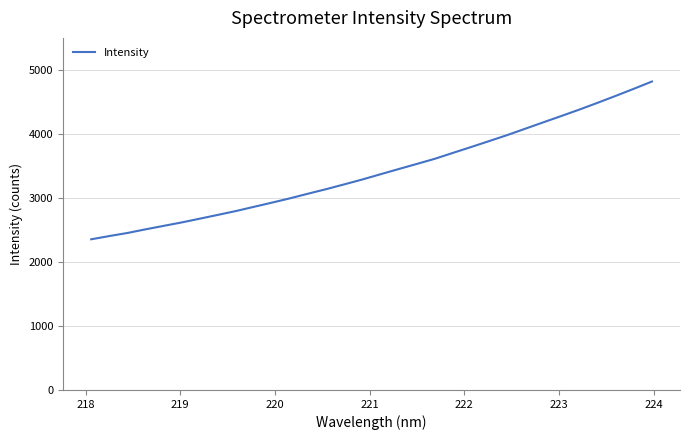

What is the minimum value shown in the chart?

2353.9